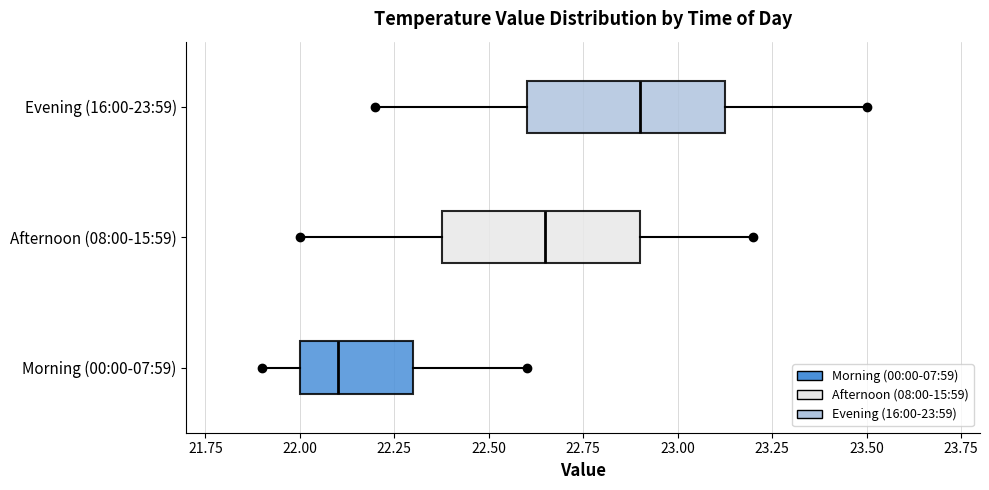

Which box has the furthest to the left median line?

Morning (00:00-07:59)